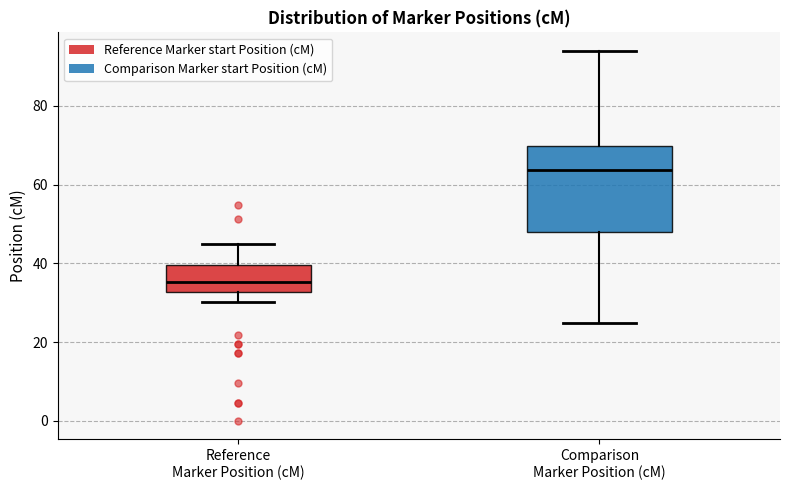

Which box is the tallest, from its lower edge to its upper edge?

Comparison Marker Position (cM)